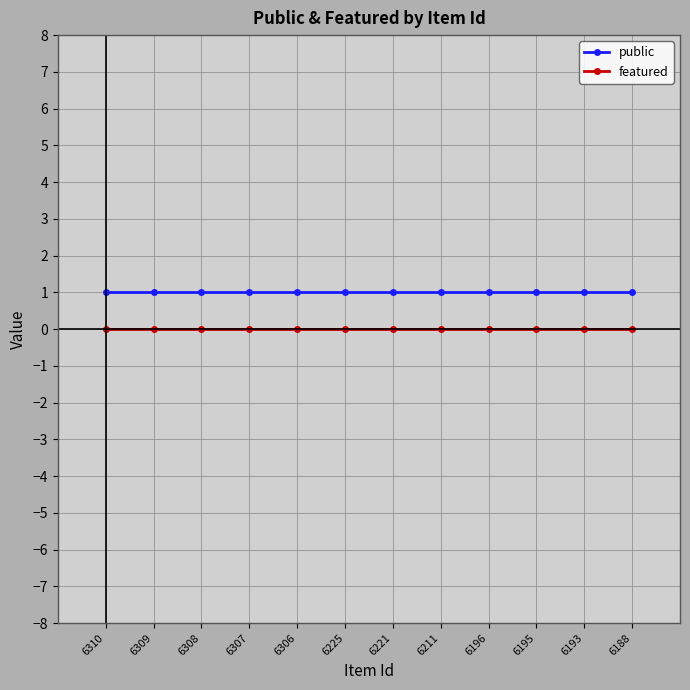

At 6309, list the series in order from smallest to largest.

featured, public